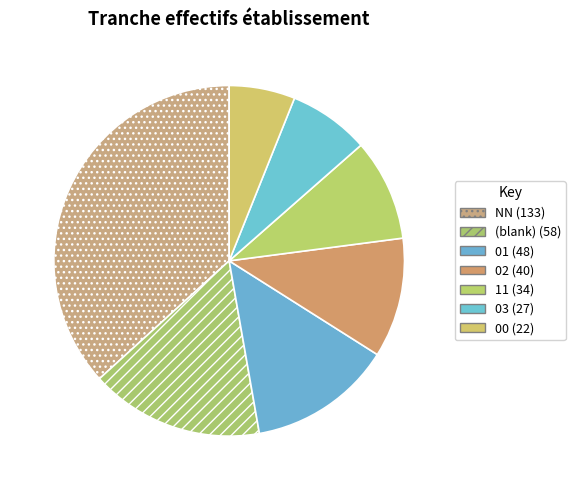

Count the number of slices in the pie.

7